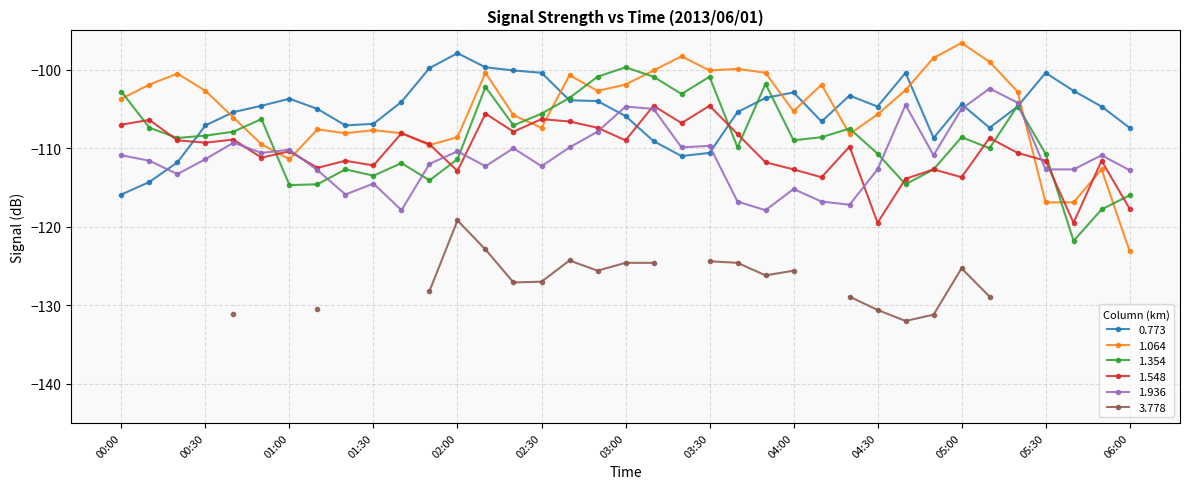

Is the value of 1.064 at 05:30 greater than the value of 1.354 at 05:20?

No